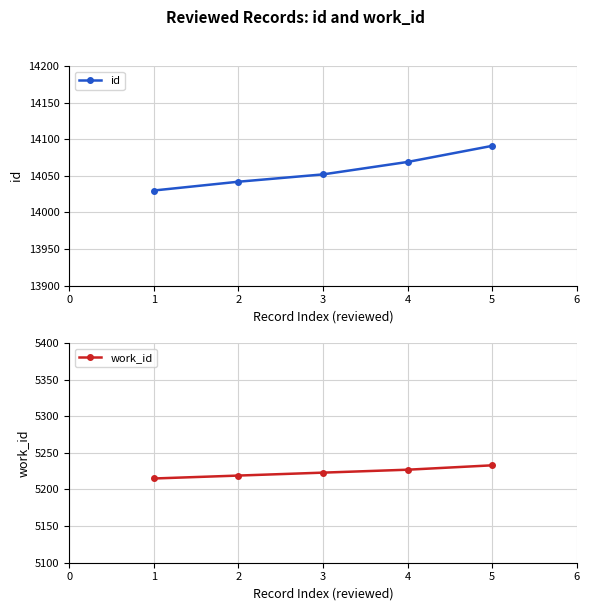

The id series shows 14030 at 1. True or false?

True